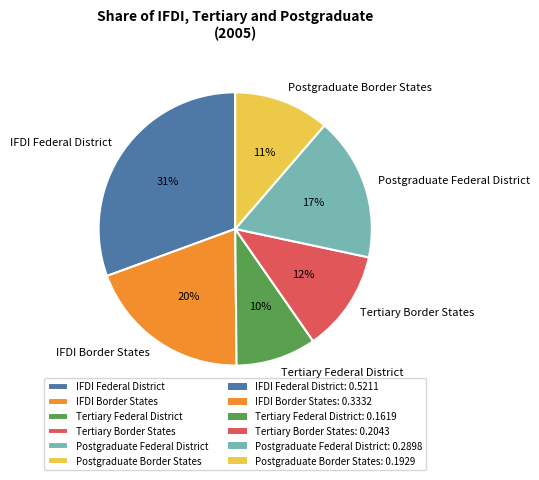

Which has a higher value, IFDI Federal District or Postgraduate Federal District?

IFDI Federal District